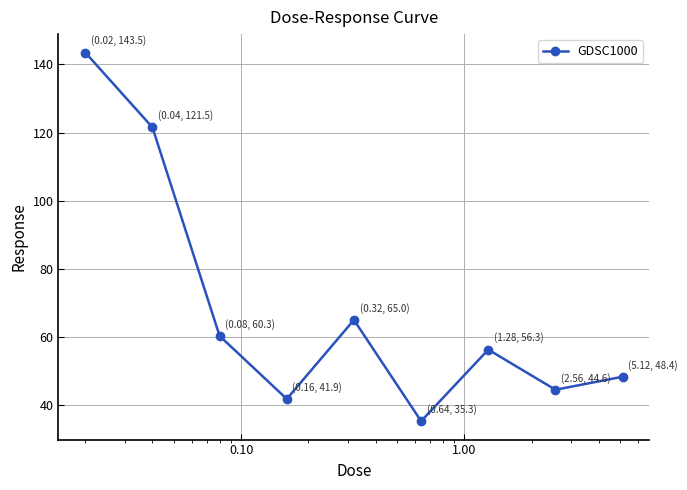

How many points are lower than both their immediate neighbors (excluding endpoints)?

3